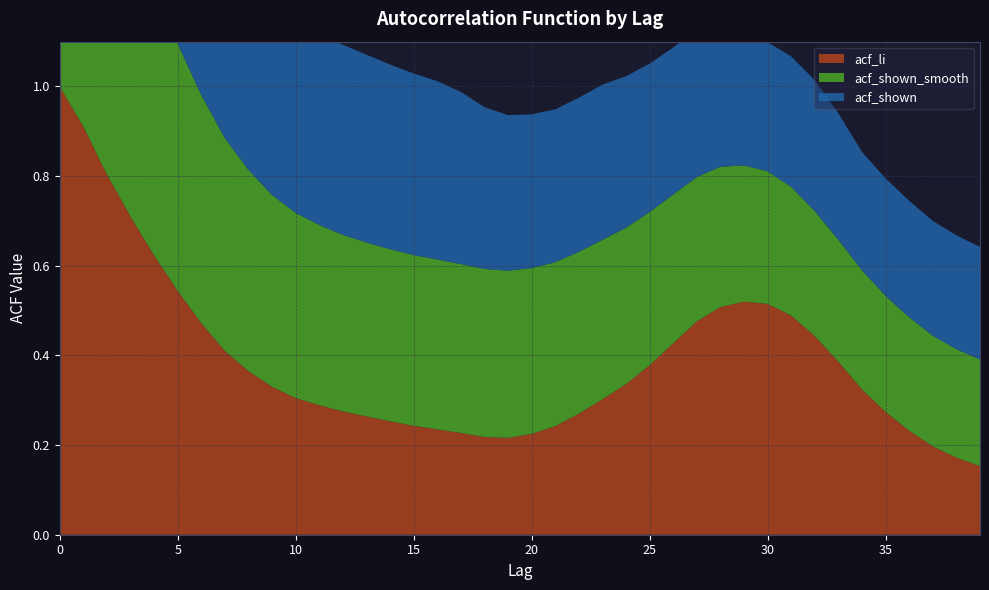

Reading left to right, list all the values displayed in this chart.

acf_shown: 0=1.0	1=0.9	2=0.7	3=0.6	4=0.6	5=0.5	6=0.5	7=0.5	8=0.4	9=0.4	10=0.4	11=0.4	12=0.4	13=0.4	14=0.4	15=0.4	16=0.4	17=0.4	18=0.4	19=0.3	20=0.3	21=0.3	22=0.3	23=0.3	24=0.3	25=0.3	26=0.3	27=0.3	28=0.3	29=0.3	30=0.3	31=0.3	32=0.3	33=0.3	34=0.3	35=0.3	36=0.3	37=0.3	38=0.3	39=0.3
acf_shown_smooth: 0=1.0	1=0.8	2=0.7	3=0.7	4=0.6	5=0.6	6=0.5	7=0.5	8=0.4	9=0.4	10=0.4	11=0.4	12=0.4	13=0.4	14=0.4	15=0.4	16=0.4	17=0.4	18=0.4	19=0.4	20=0.4	21=0.4	22=0.4	23=0.4	24=0.3	25=0.3	26=0.3	27=0.3	28=0.3	29=0.3	30=0.3	31=0.3	32=0.3	33=0.3	34=0.3	35=0.3	36=0.3	37=0.2	38=0.2	39=0.2
acf_li: 0=1.0	1=0.9	2=0.8	3=0.7	4=0.6	5=0.5	6=0.5	7=0.4	8=0.4	9=0.3	10=0.3	11=0.3	12=0.3	13=0.3	14=0.3	15=0.2	16=0.2	17=0.2	18=0.2	19=0.2	20=0.2	21=0.2	22=0.3	23=0.3	24=0.3	25=0.4	26=0.4	27=0.5	28=0.5	29=0.5	30=0.5	31=0.5	32=0.4	33=0.4	34=0.3	35=0.3	36=0.2	37=0.2	38=0.2	39=0.2